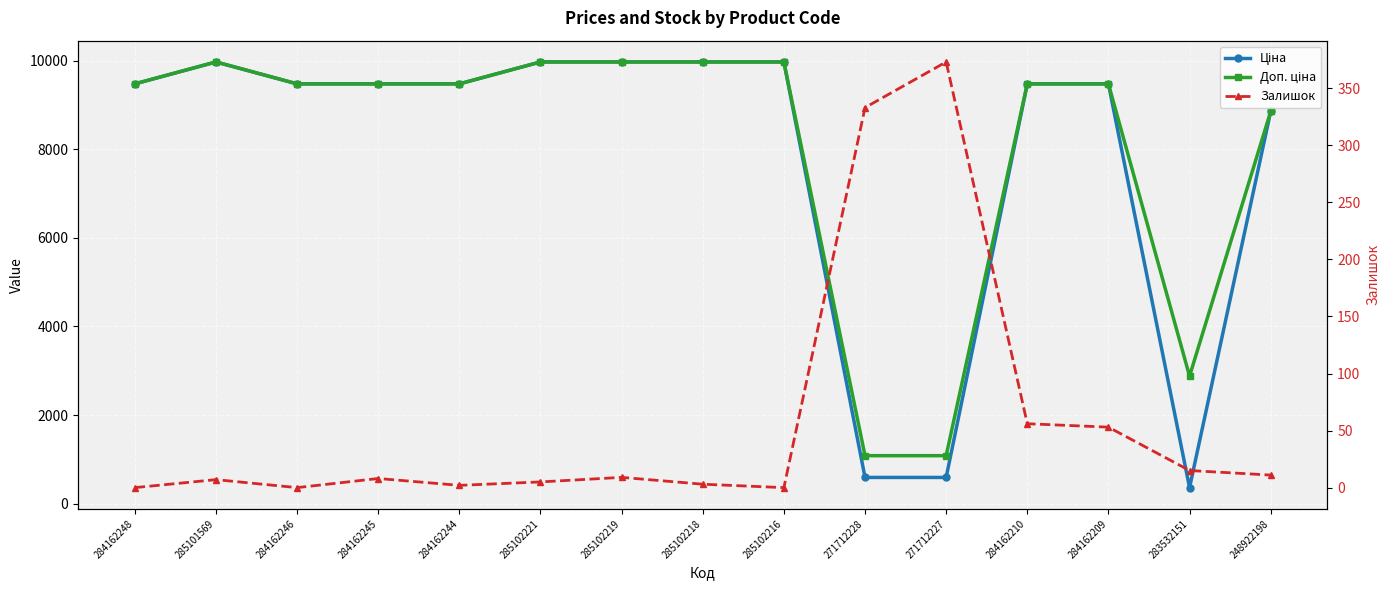

What is the maximum value for Залишок?

373.0